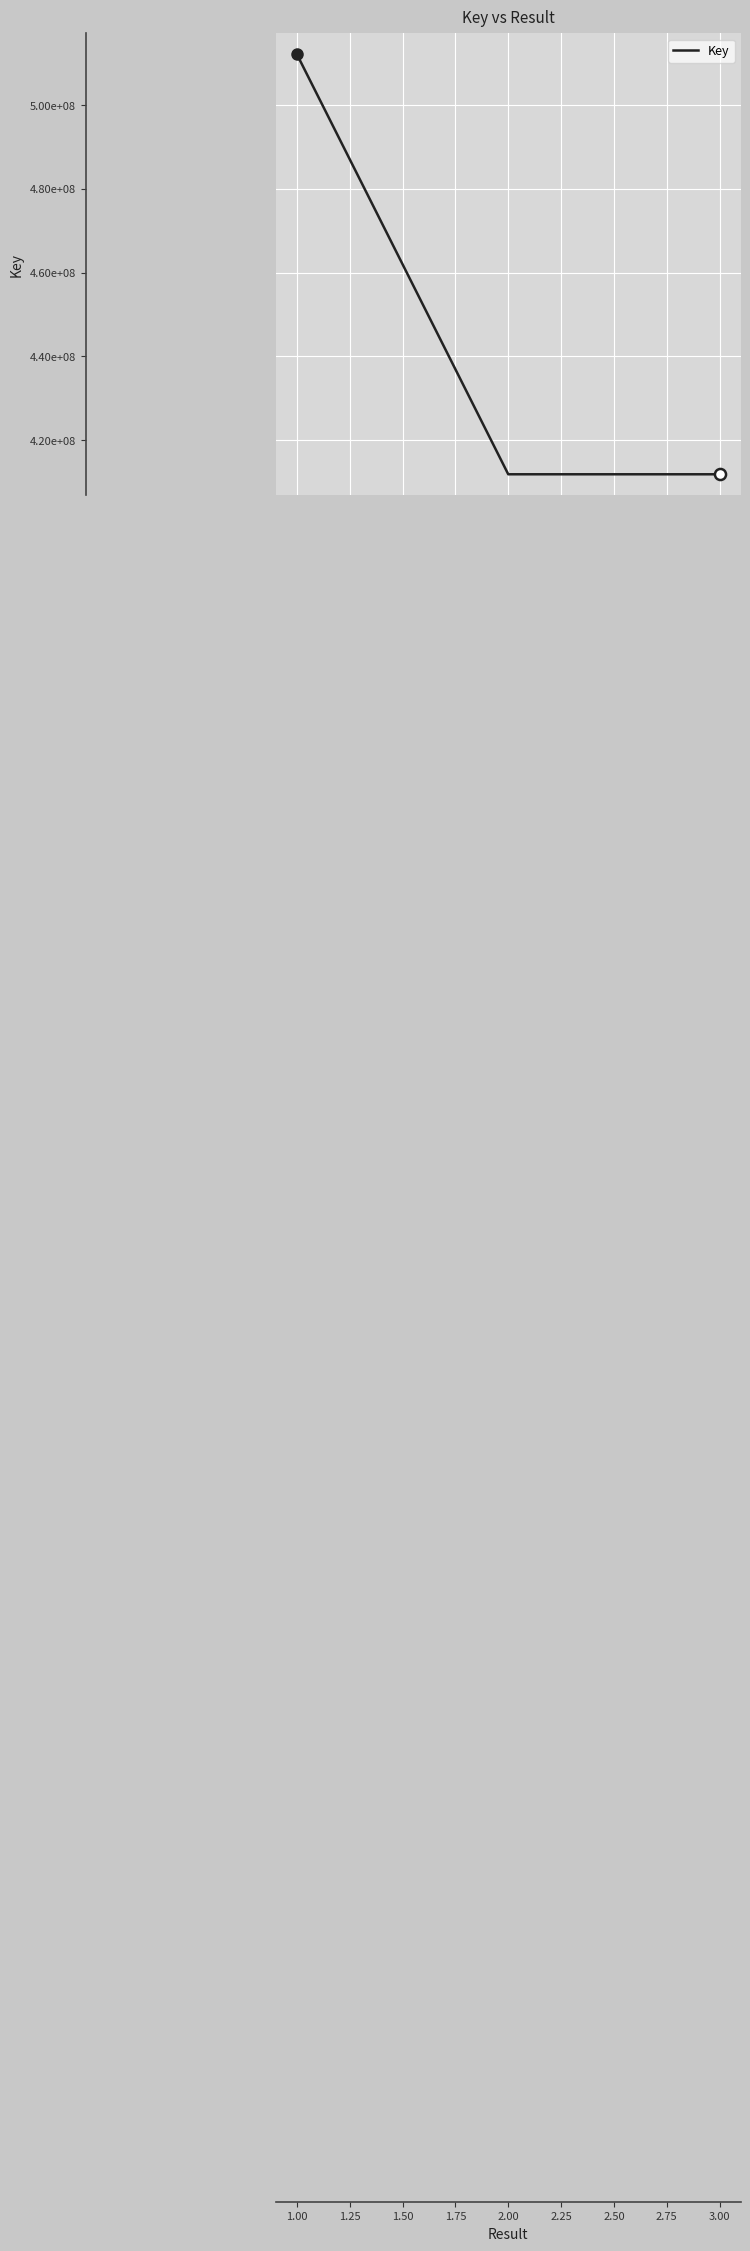

What is the average value?

445272157